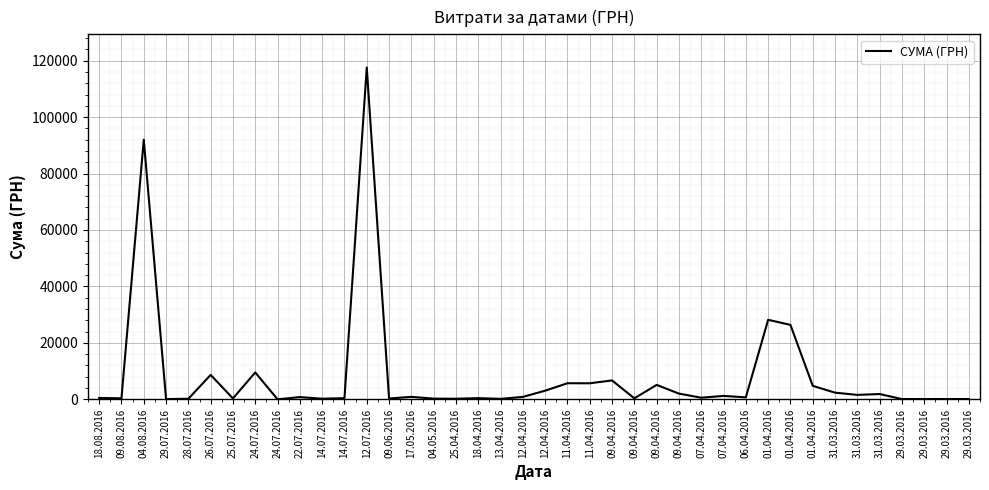

Does the chart display data point markers on the line(s)?

No